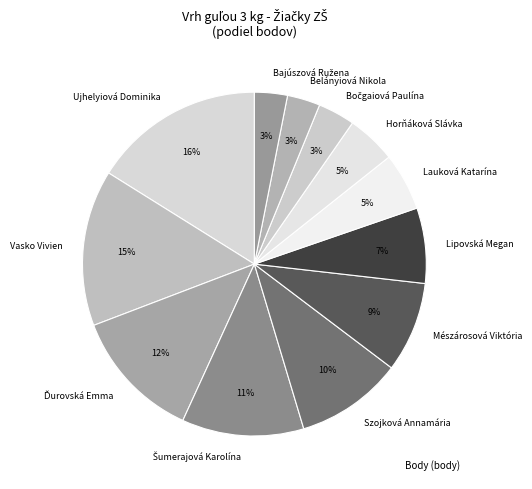

How many segments does this pie chart have?

12